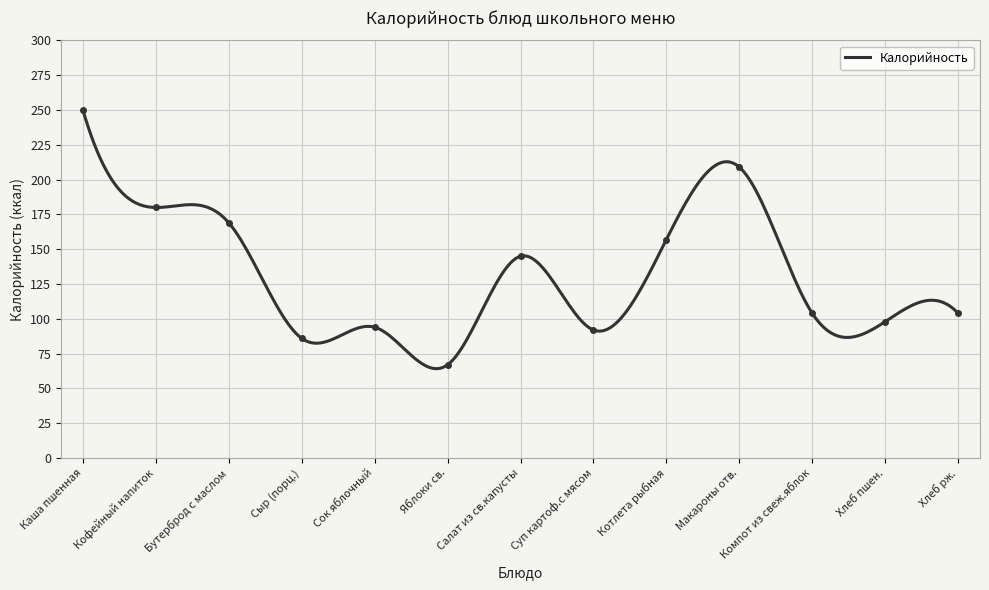

What position from the right is Хлеб пшен.?

2